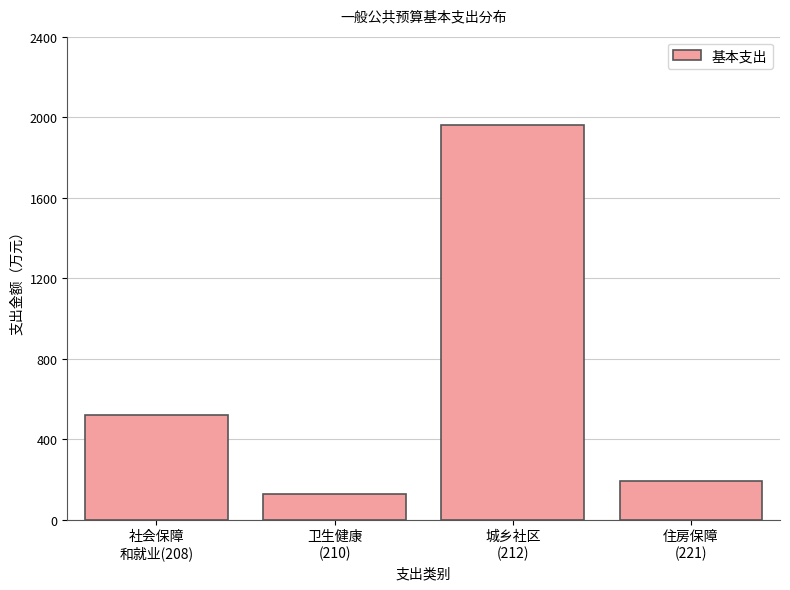

Reading right to left, list all the values displayed in this chart.

190.9	1959.6	129.2	520.2